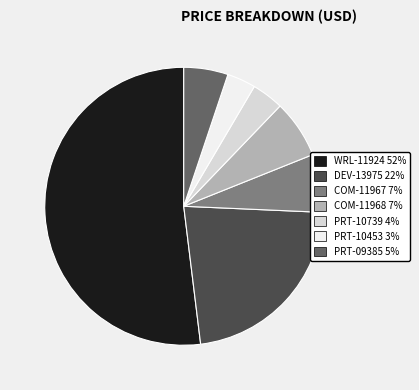

How many slices are in this pie chart?

7